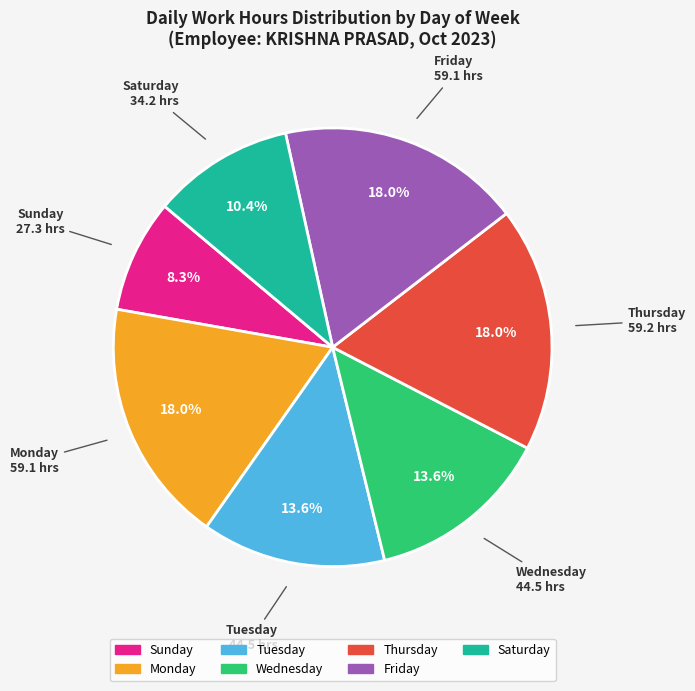

Is there any slice that represents more than half of the pie?

No